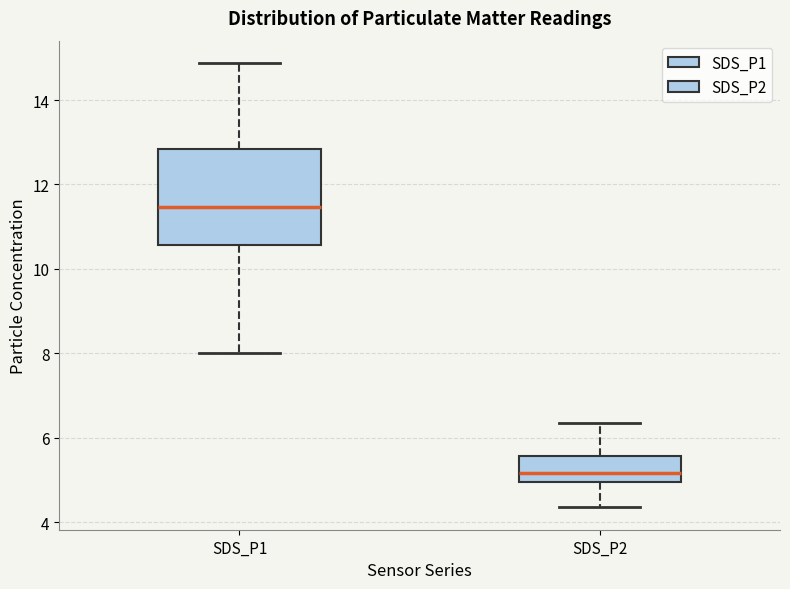

Reading left to right, read every box against the y-axis: the position of its median line, the range the box covers, and the ends of its whiskers. The values are not printed on the chart, so give them approximately, as read against the axis.

SDS_P1: median 11.4, box 10.6 to 12.8, whiskers 8.0 to 14.8
SDS_P2: median 5.2, box 5.0 to 5.6, whiskers 4.4 to 6.4